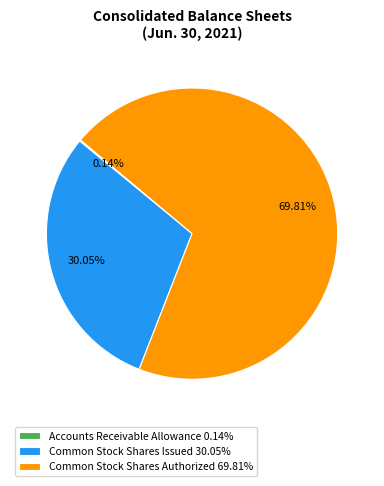

Approximately how many times larger is the value at Common Stock Shares Authorized 69.81% compared to Common Stock Shares Issued 30.05%?

2.3